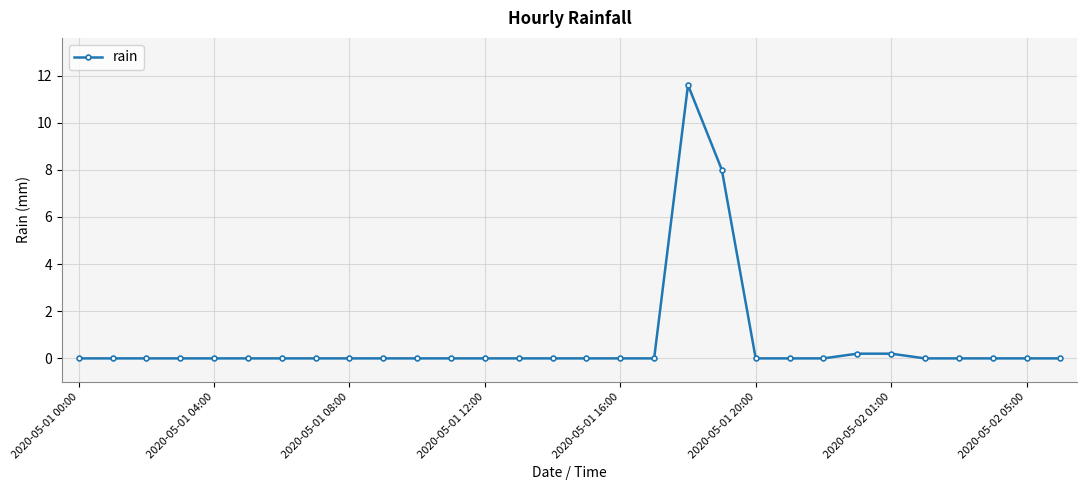

What is the difference between the maximum and minimum values?

11.6